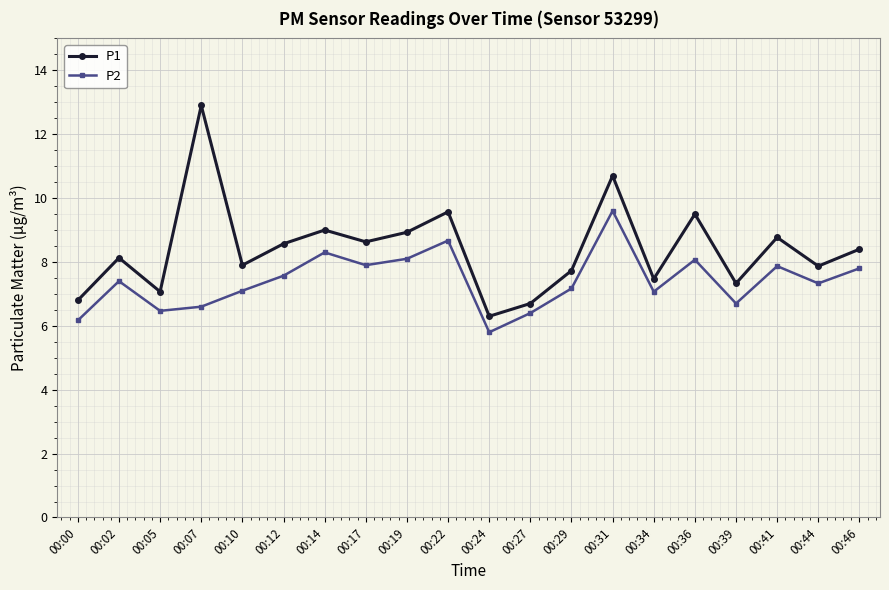

What is the smallest value displayed?

5.8